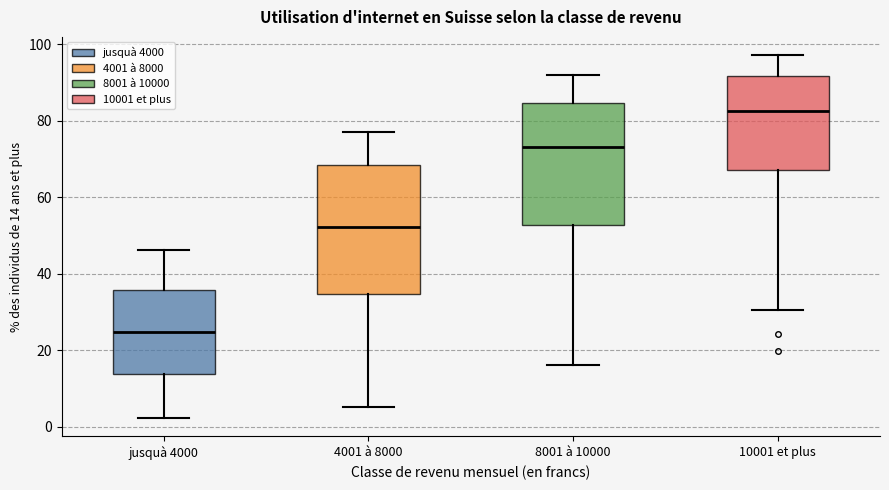

Reading left to right, read every box against the y-axis: the position of its median line, the range the box covers, and the ends of its whiskers. The values are not printed on the chart, so give them approximately, as read against the axis.

jusquà 4000: median 24, box 14 to 36, whiskers 2 to 46
4001 à 8000: median 52, box 34 to 68, whiskers 6 to 78
8001 à 10000: median 74, box 52 to 84, whiskers 16 to 92
10001 et plus: median 82, box 68 to 92, whiskers 30 to 98